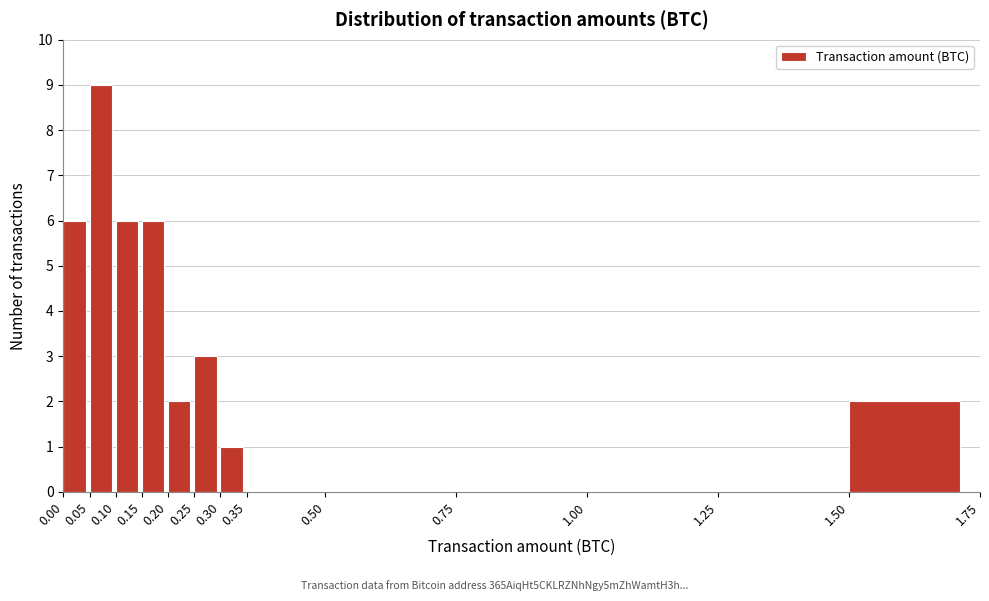

Reading left to right, list every bar in this chart as the range it spans on the x-axis followed by its height. The values are not printed on the chart, so give them approximately, as read against the axis.

0.00 to 0.05: 6
0.05 to 0.10: 9
0.10 to 0.15: 6
0.15 to 0.20: 6
0.20 to 0.25: 2
0.25 to 0.30: 3
0.30 to 0.35: 1
0.35 to 0.50: 0
0.50 to 0.75: 0
0.75 to 1.00: 0
1.00 to 1.25: 0
1.25 to 1.50: 0
1.50 to 1.75: 2